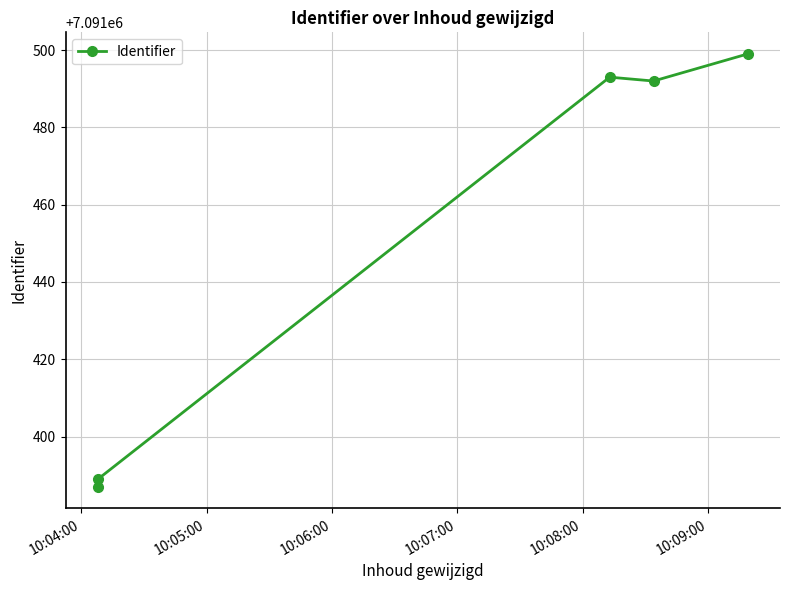

How many points are higher than both their immediate neighbors (excluding endpoints)?

1